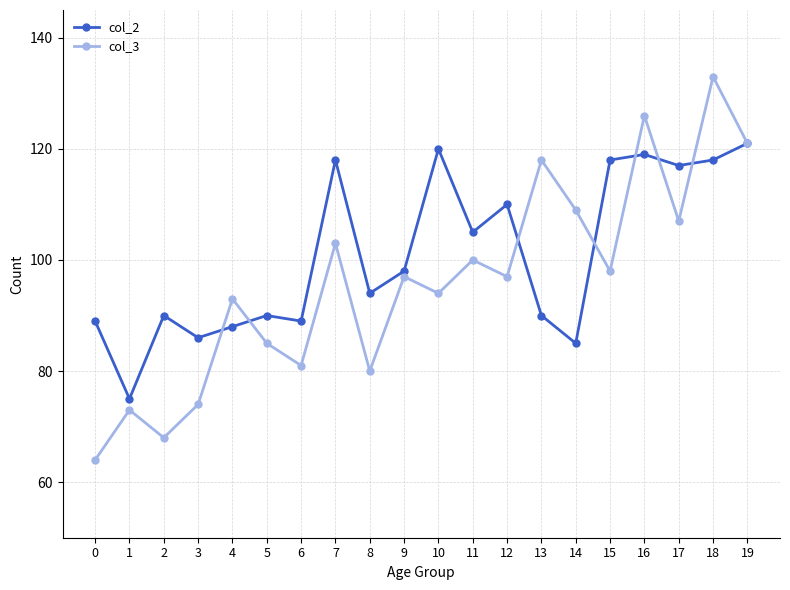

Which category has the highest value across all series?

18